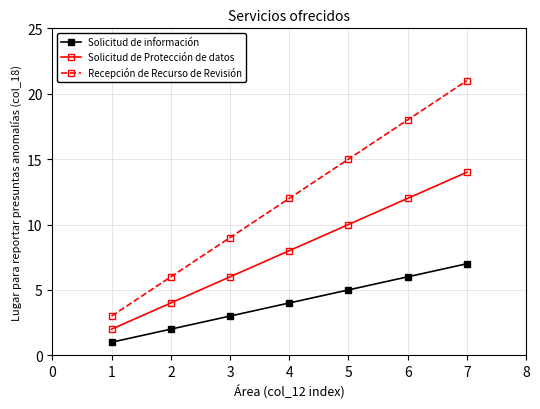

What is the difference between the second highest and minimum values in the Solicitud de información series?

5